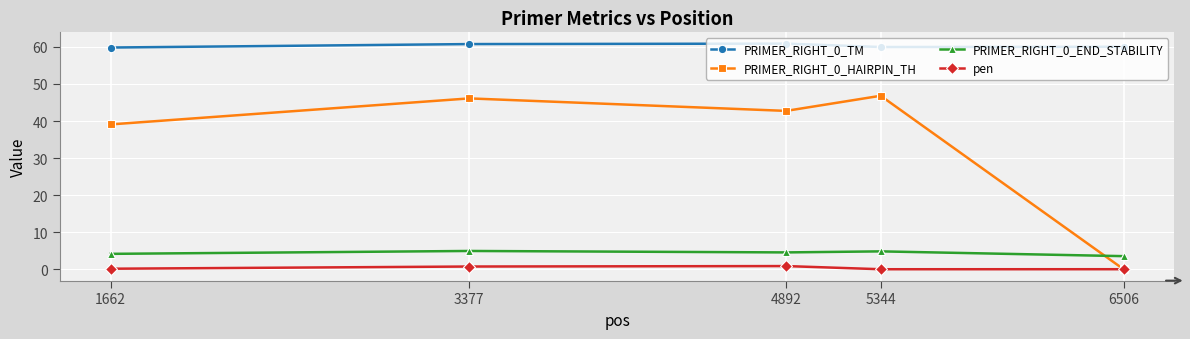

At which category does PRIMER_RIGHT_0_HAIRPIN_TH reach its first local peak?

3377